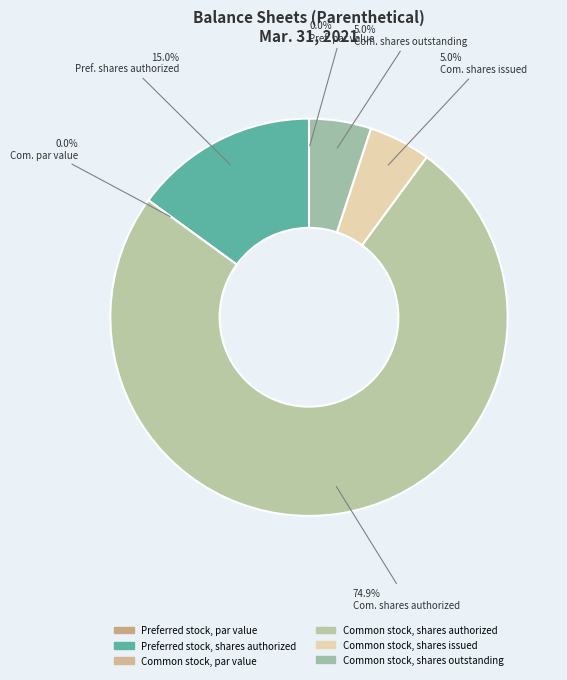

The Common stock, shares issued slice represents 14% of the pie. True or false?

False